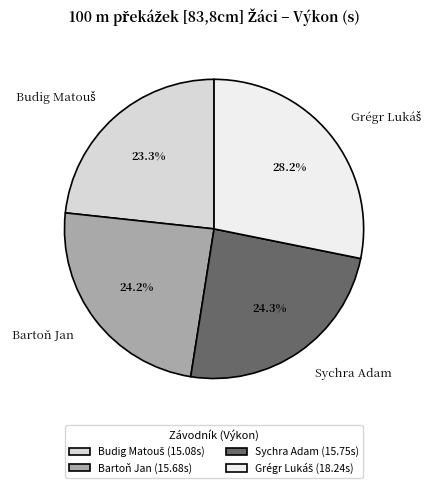

How much of the chart is everything except Bartoň Jan?

75.8%